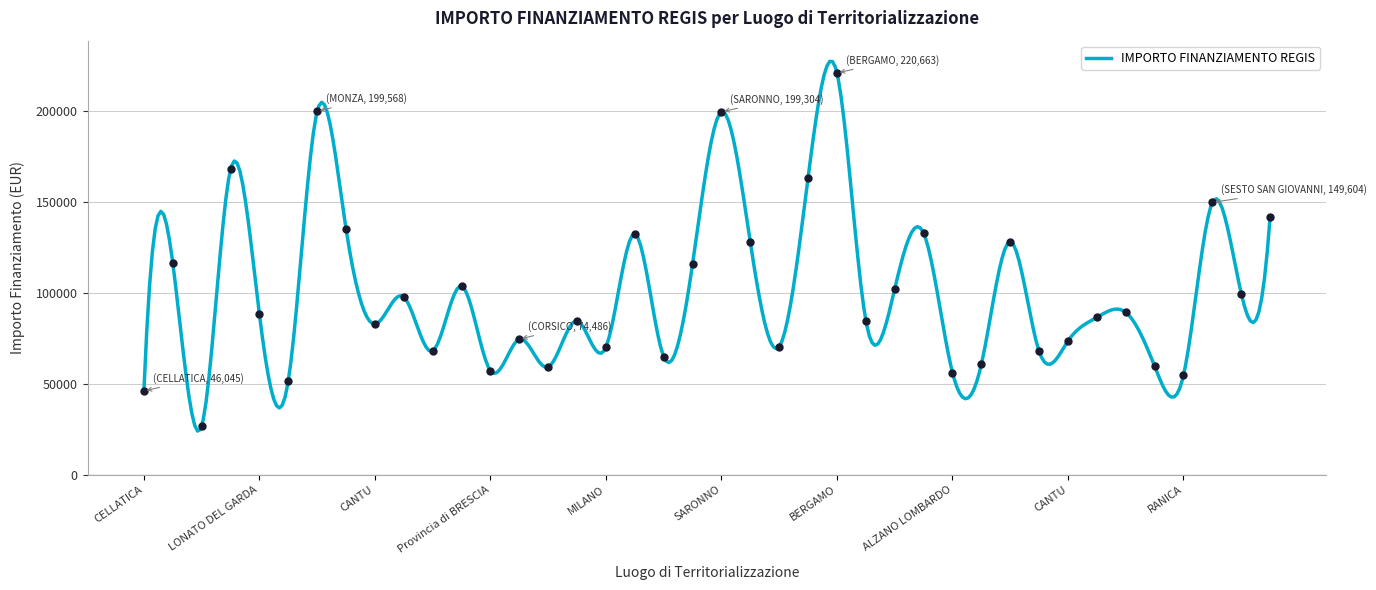

List the labels in order of value, largest first.

BERGAMO, MONZA, SARONNO, MONZA, LODI, SESTO SAN GIOVANNI, TREZZO SULLADDA, LECCO, PAVIA, SESTO SAN GIOVANNI, BOLLATE, GALLARATE, CASTELCOVATI, MONZA, CINISELLO BALSAMO, CALOLZIOCORTE, MILANO, MILANO, GARBAGNATE MILANESE, LONATO DEL GARDA, MANTOVA, LOVERE, CASTANO PRIMO, CANTU, CORSICO, CANTU, ADRO, MILANO, SETTALA, CESANO BOSCONE, MILANO, MILANO, MORBEGNO, NOVIGLIO, Provincia di BRESCIA, ALZANO LOMBARDO, RANICA, FALOPPIO, CELLATICA, MILANO